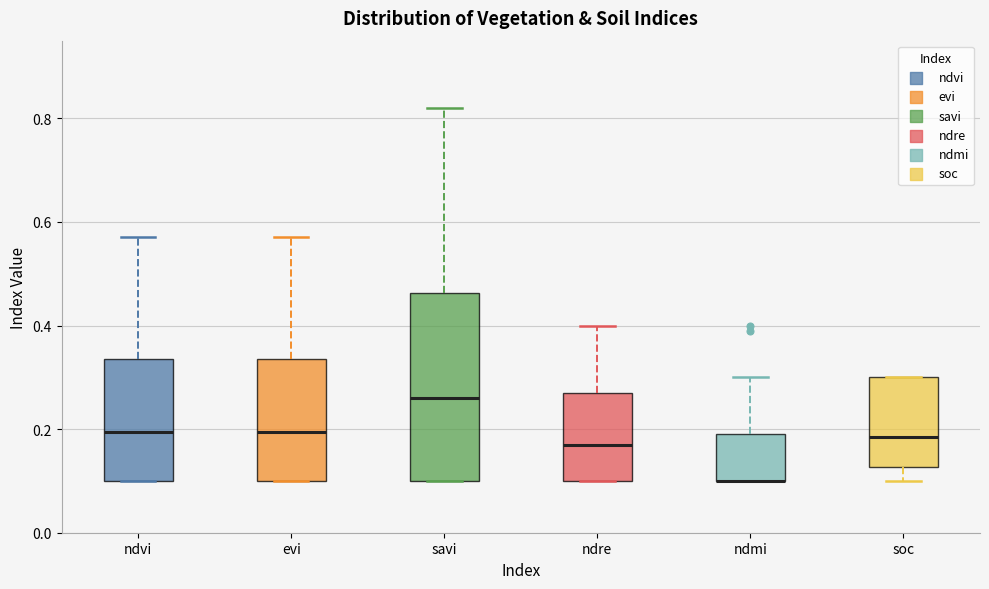

Where is the upper edge of the box for evi on the y-axis? The values are not printed on the chart, so give them approximately, as read against the axis.

0.34